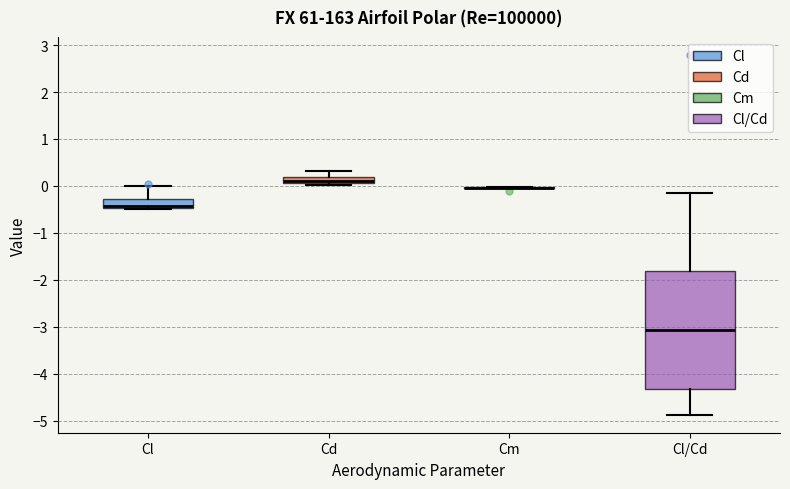

Which box is the tallest, from its lower edge to its upper edge?

Cl/Cd